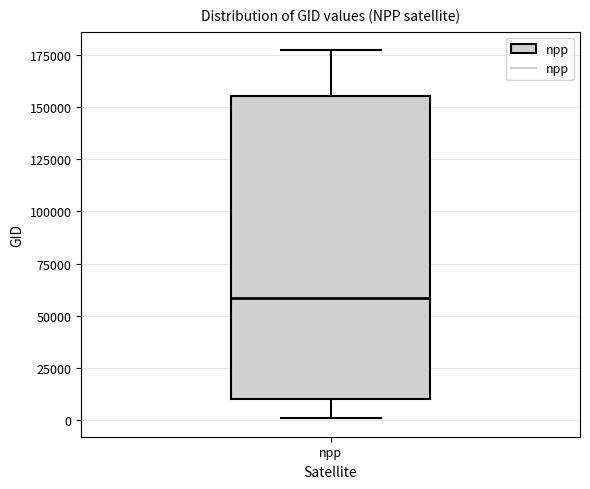

Transcribe this box plot: give where the median line is, the range the box spans, and where the two whiskers end, as read against the y-axis. The values are not printed on the chart, so give them approximately, as read against the axis.

median 60000, box 10000 to 155000, whiskers 0 to 175000